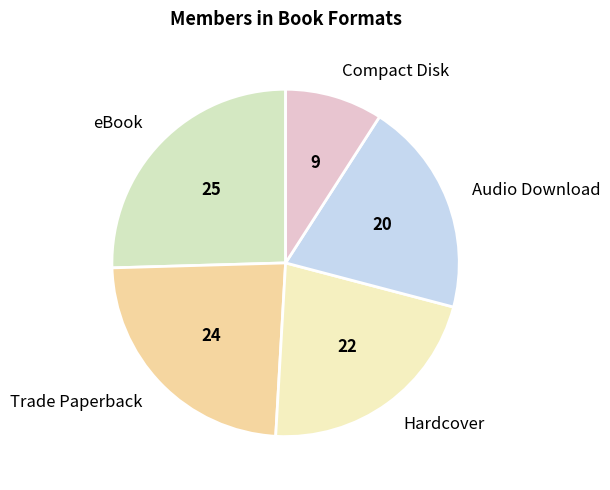

Is Audio Download the majority of the pie?

No